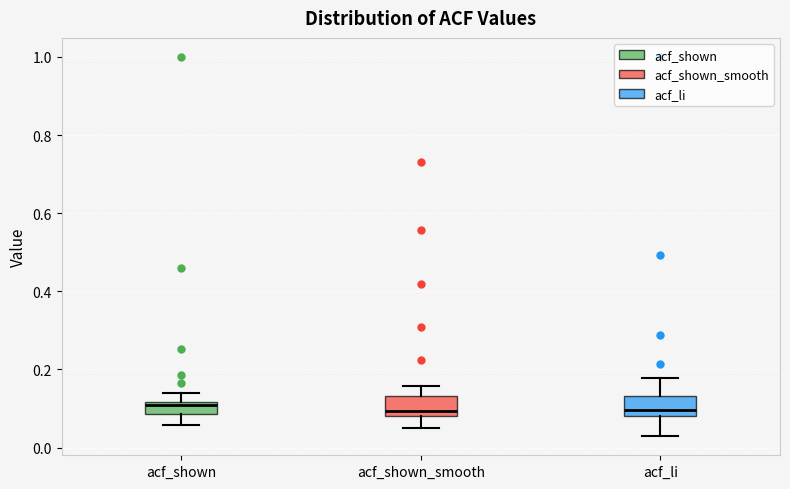

Where does the lower whisker of the box for acf_shown_smooth end on the y-axis? The values are not printed on the chart, so give them approximately, as read against the axis.

0.06